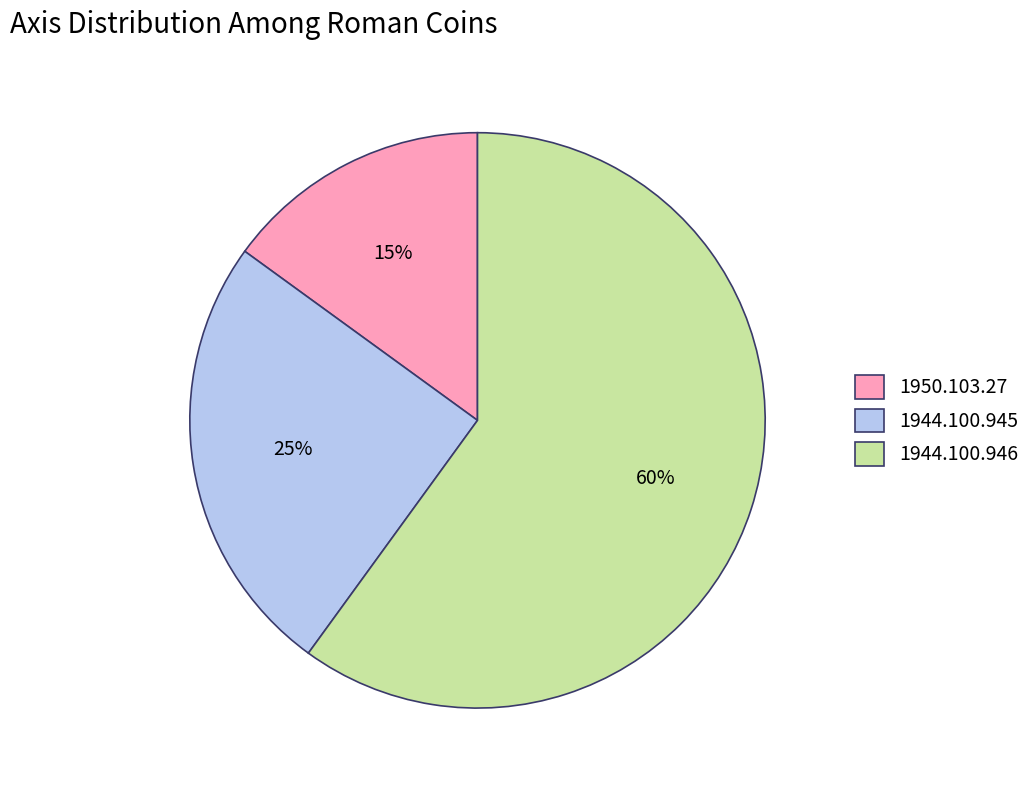

Count the number of slices in the pie.

3